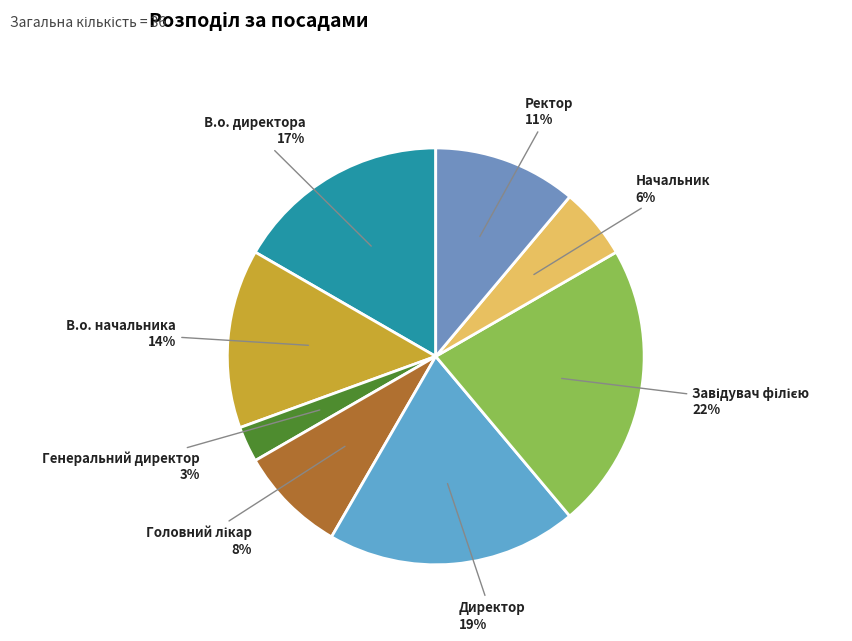

Which slice is the largest?

Завідувач філією